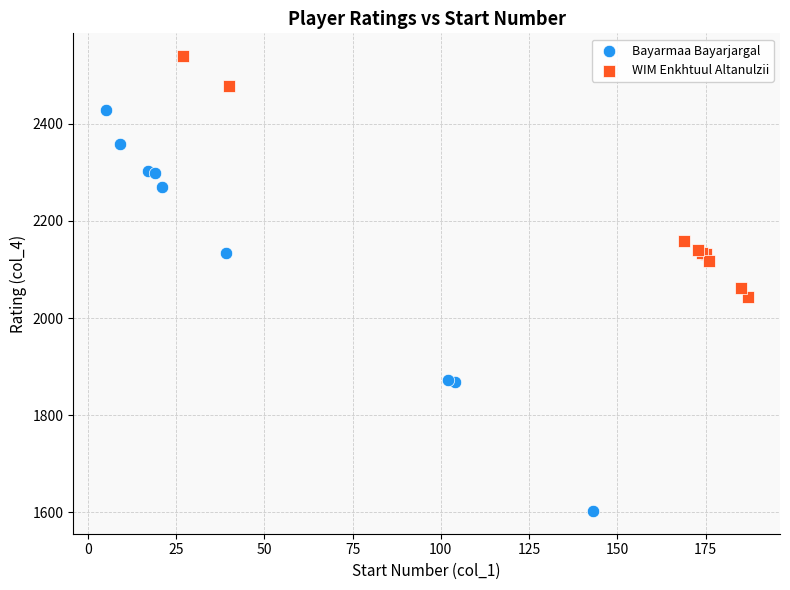

Which series reaches the minimum Y coordinate?

Bayarmaa Bayarjargal